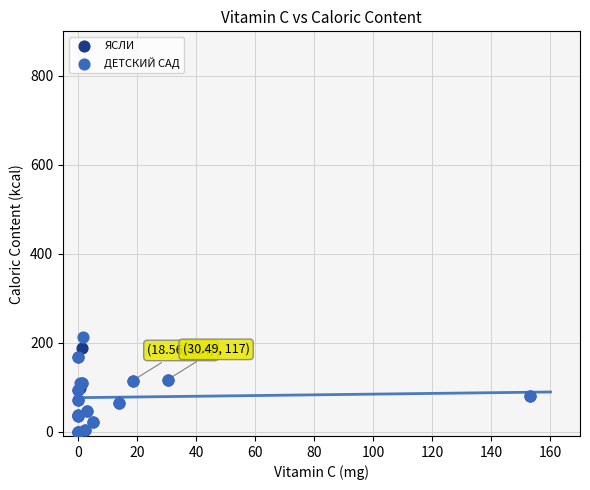

What are all the series names shown in the legend?

ЯСЛИ, ДЕТСКИЙ САД